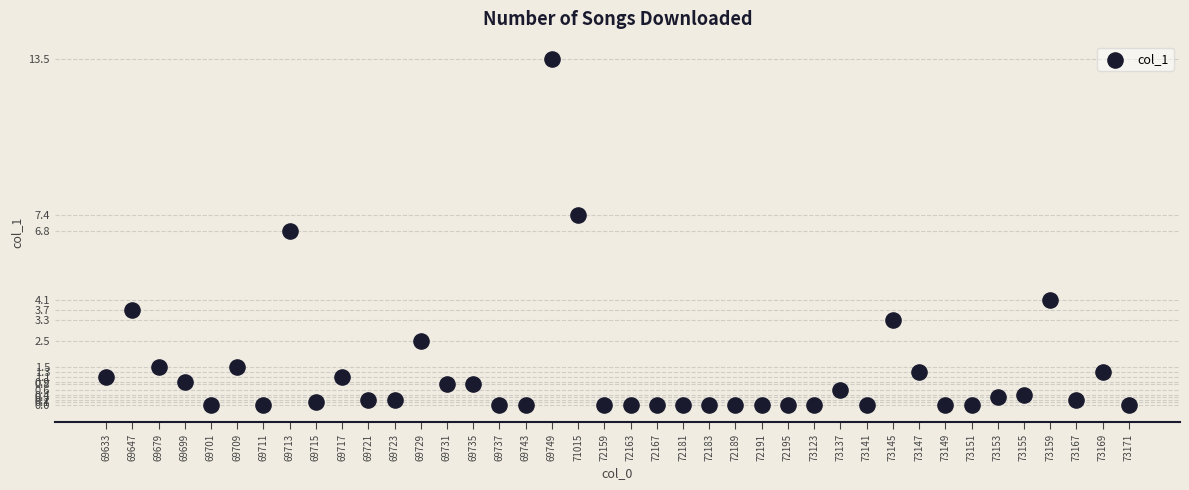

What Y value in the scatter plot is closest to 6?

6.8